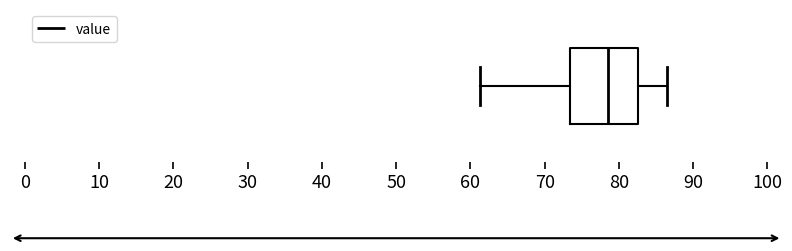

Where does the median line of the box sit on the x-axis? The values are not printed on the chart, so give them approximately, as read against the axis.

79